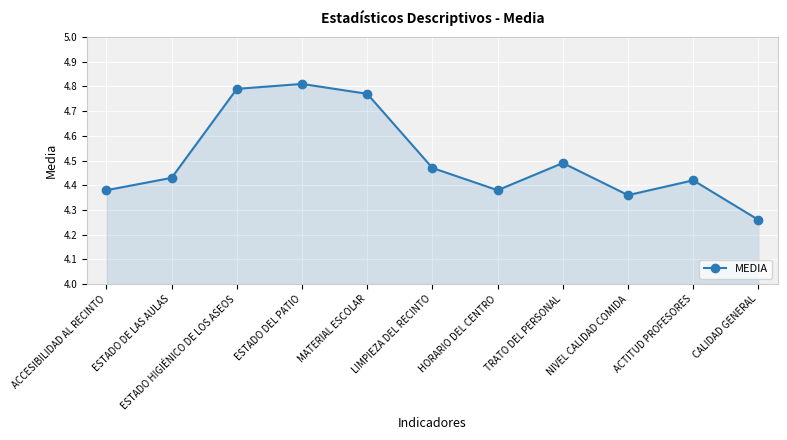

True or false: there are more than 0 points higher than both neighbors.

True